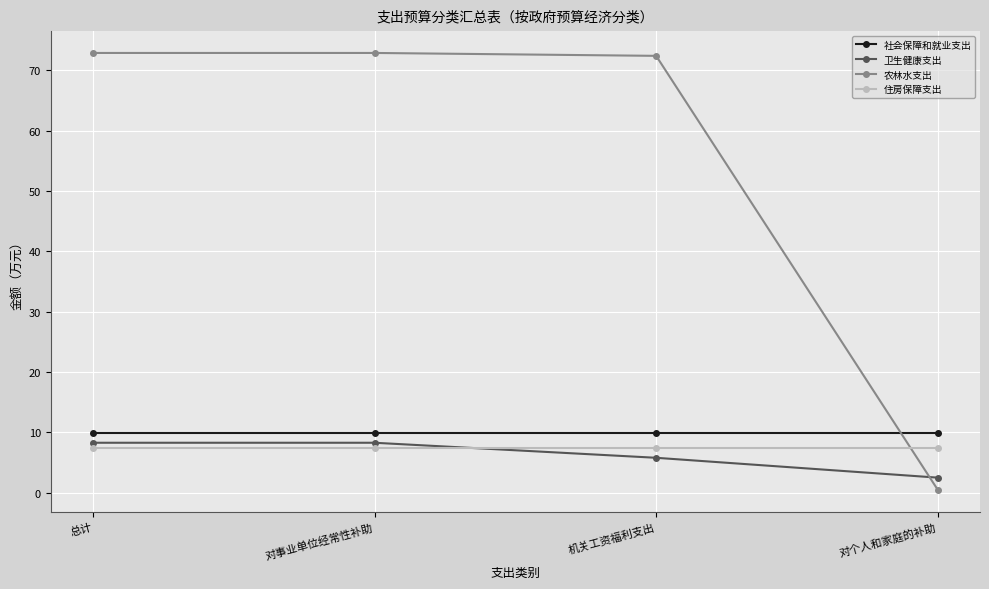

Rank the series at 机关工资福利支出 from highest to lowest value.

农林水支出, 社会保障和就业支出, 住房保障支出, 卫生健康支出